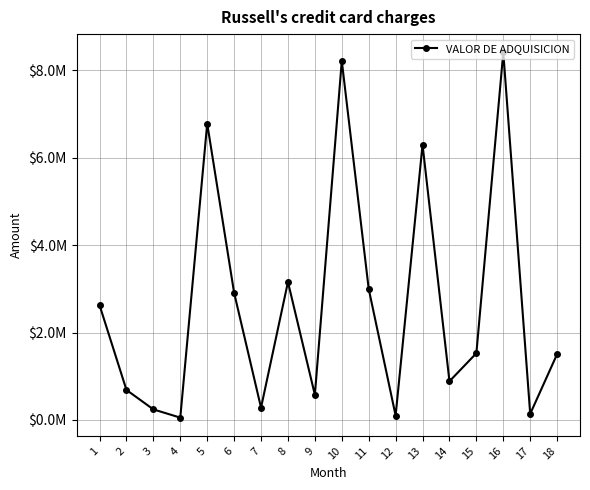

Reading left to right, what are all the values shown in this chart?

1=2628296.0	2=686457.0	3=240976.0	4=52410.0	5=6784325.0	6=2909970.5	7=280512.0	8=3157432.0	9=575515.0	10=8217430.6	11=3000000.0	12=100000.0	13=6300000.0	14=884833.9	15=1526692.3	16=8413769.2	17=138811.1	18=1506427.0